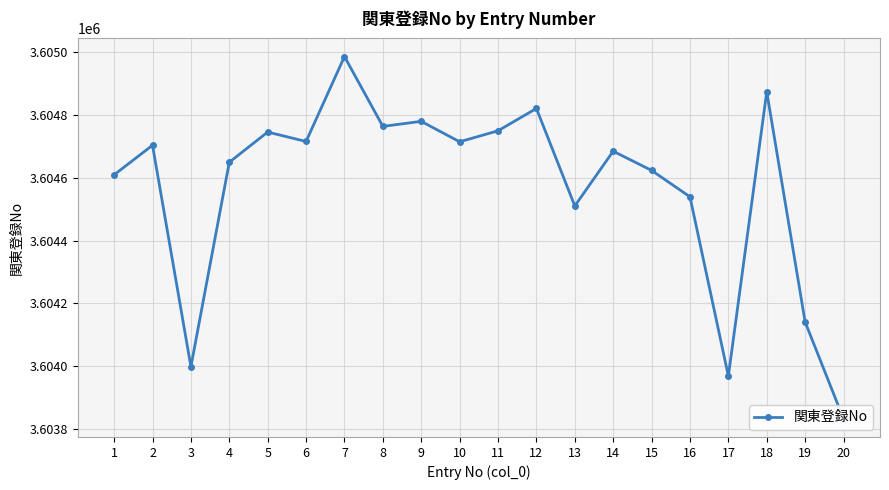

Is it true that the value at 1 is 3604609?

True